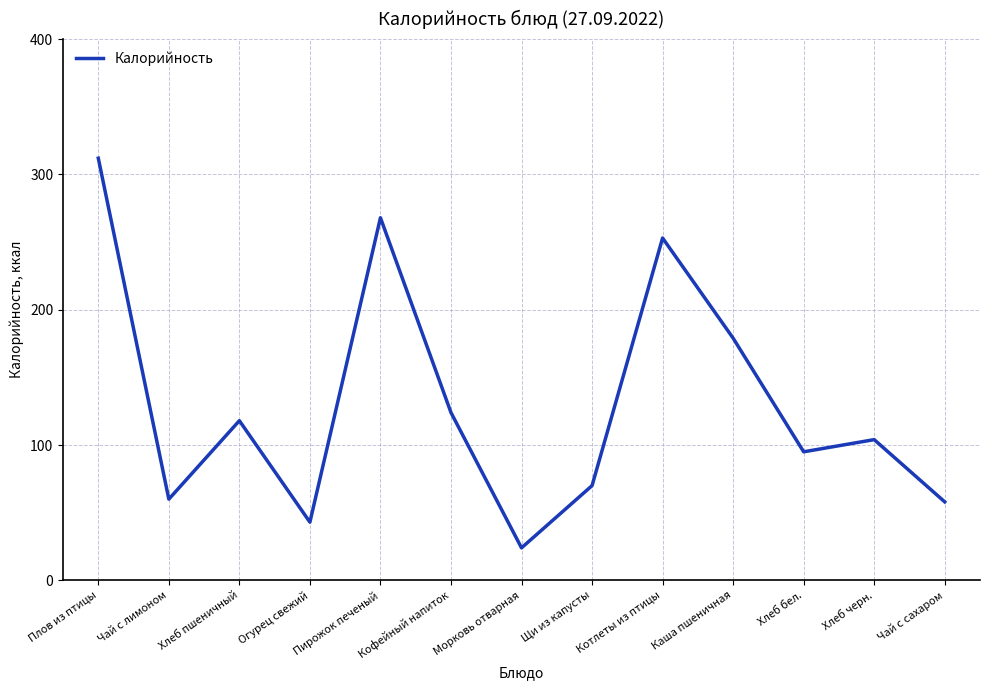

Reading left to right, transcribe all the data shown in this chart.

312	60	118	43	268	124	24	70	253	179	95	104	58